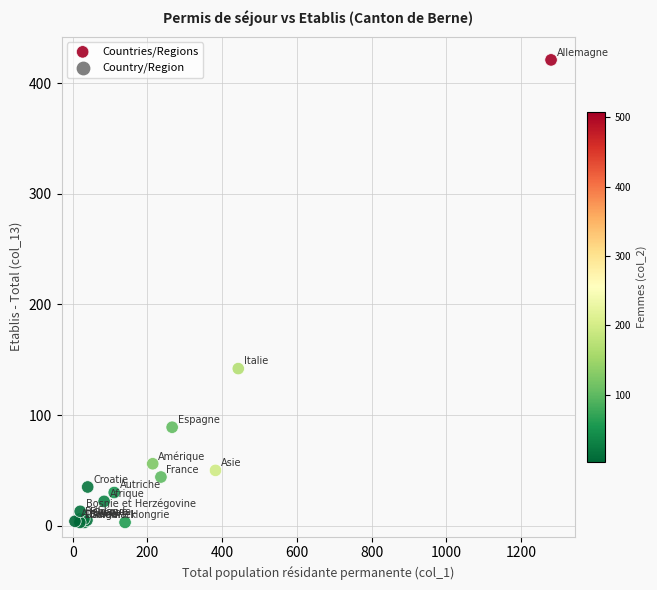

What Y value in the scatter plot is closest to 212?

142